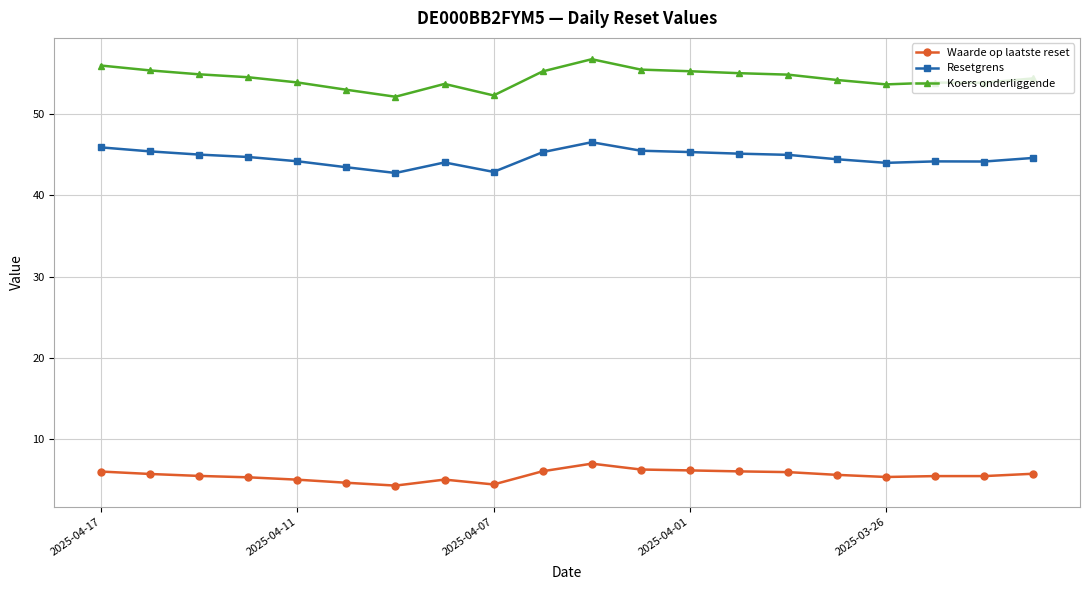

Which series has the largest total across all categories?

Koers onderliggende